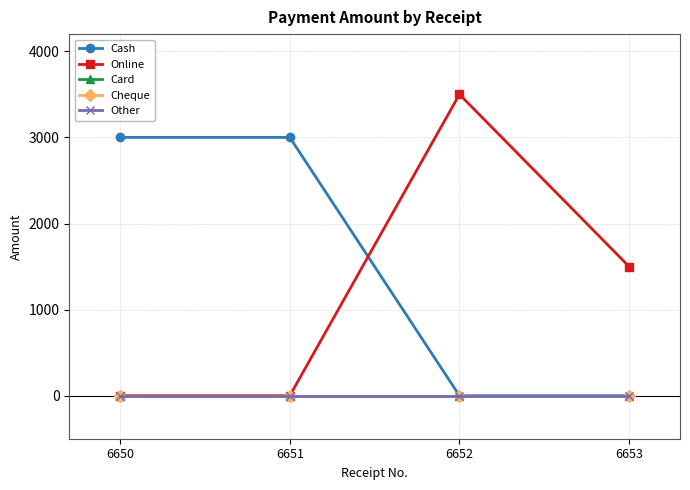

Reading left to right, extract all data points from this chart.

Cash: 3000	3000	0	0
Online: 0	0	3500	1500
Card: 0	0	0	0
Cheque: 0	0	0	0
Other: 0	0	0	0